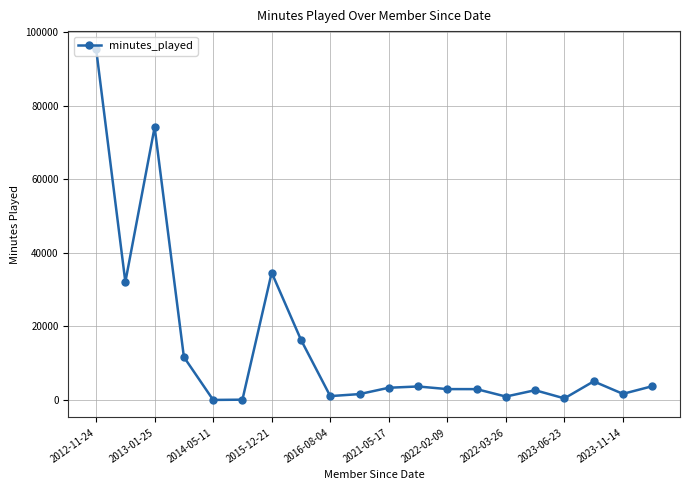

What is the difference between the maximum and minimum values?

95389